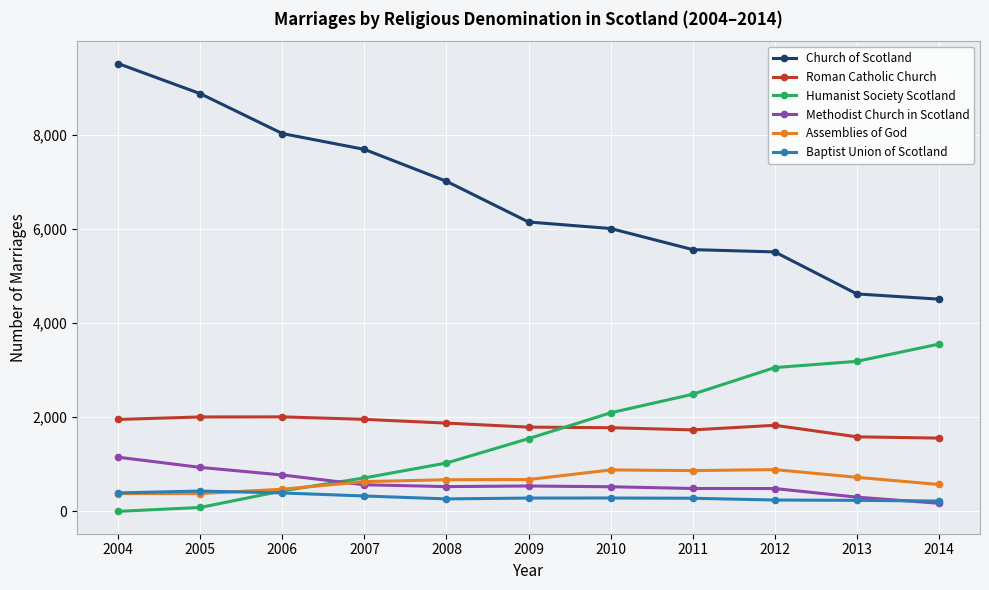

True or false: Roman Catholic Church has a value of 532 at 2011.

False